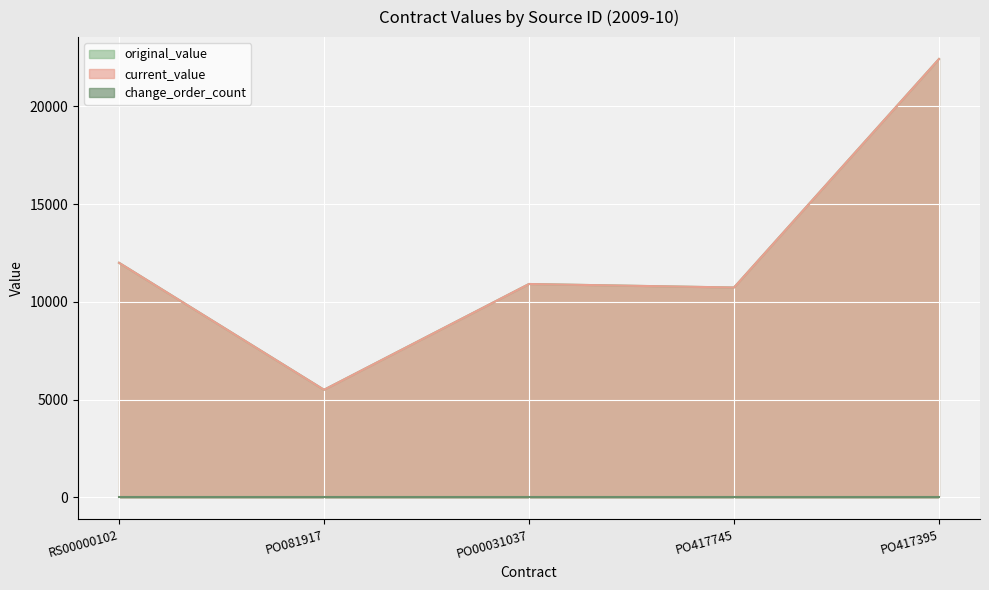

True or false: current_value and original_value intersect in this chart.

False